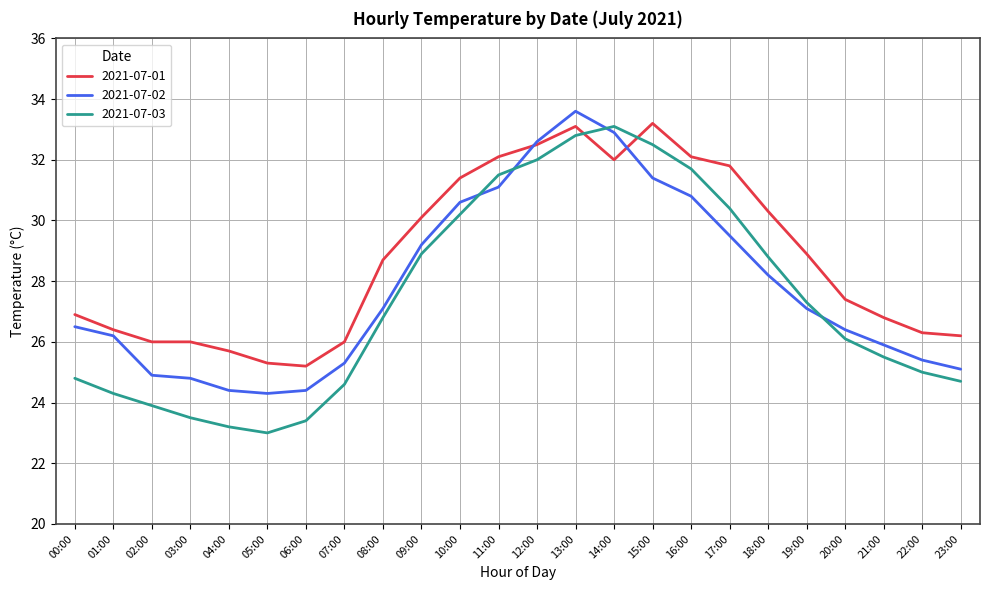

Which series has the largest total across all categories?

2021-07-01